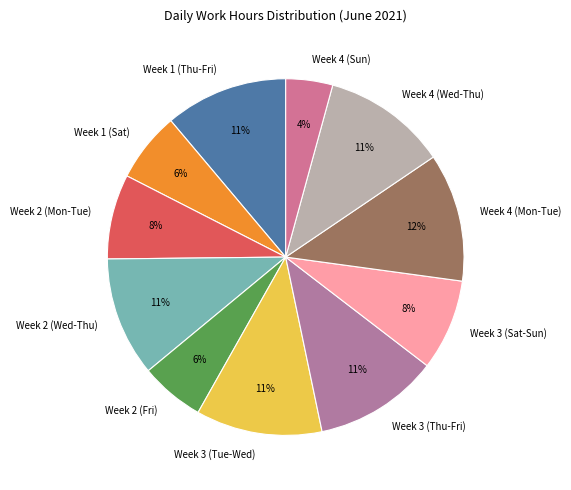

Is the sum of Week 4 (Sun) and Week 3 (Tue-Wed) greater than half?

No